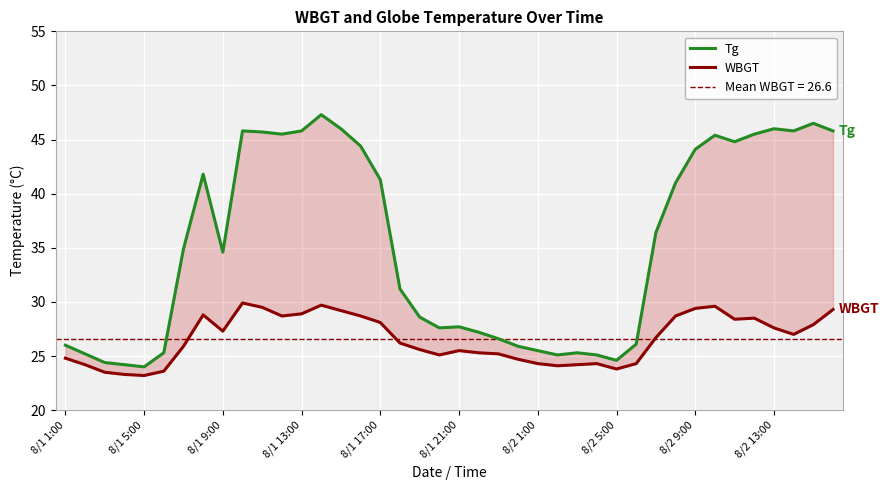

Reading left to right, list all the values displayed in this chart.

Tg: 26.0	25.2	24.4	24.2	24.0	25.3	34.9	41.8	34.6	45.8	45.7	45.5	45.8	47.3	46.0	44.4	41.3	31.2	28.6	27.6	27.7	27.2	26.6	25.9	25.5	25.1	25.3	25.1	24.6	26.1	36.4	41.0	44.1	45.4	44.8	45.5	46.0	45.8	46.5	45.8
WBGT: 24.8	24.2	23.5	23.3	23.2	23.6	25.9	28.8	27.3	29.9	29.5	28.7	28.9	29.7	29.2	28.7	28.1	26.2	25.6	25.1	25.5	25.3	25.2	24.7	24.3	24.1	24.2	24.3	23.8	24.3	26.7	28.7	29.4	29.6	28.4	28.5	27.6	27.0	27.9	29.3